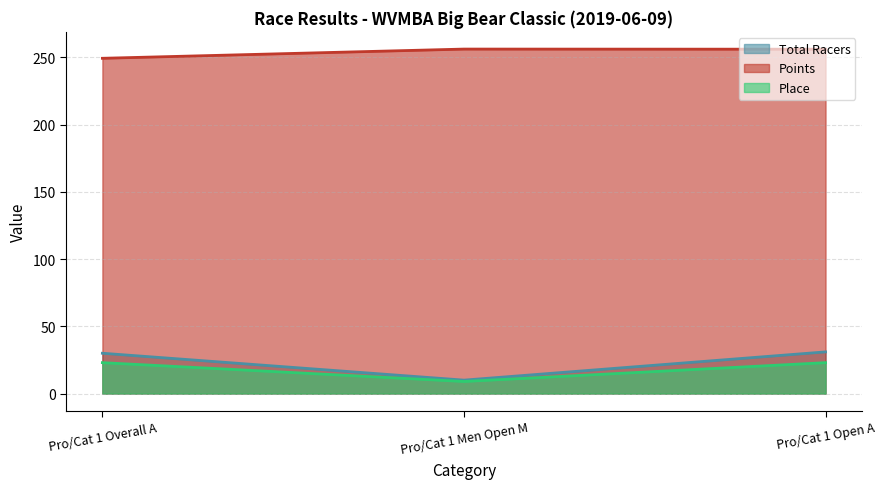

Which has a higher value, Pro/Cat 1 Open A or Pro/Cat 1 Men Open M?

Pro/Cat 1 Open A